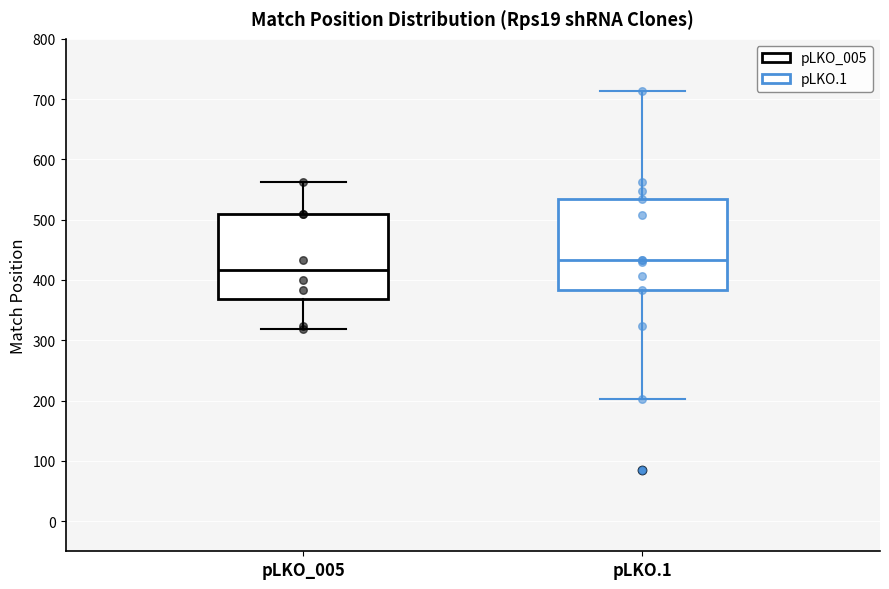

Comparing the boxes themselves (not the whiskers), which one is the tallest?

pLKO.1